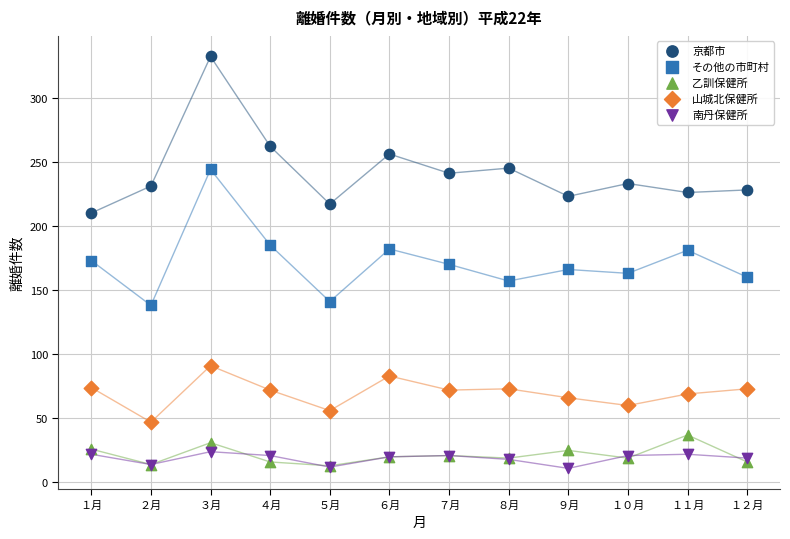

In the 京都市 series, what Y value is closest to 271?

262